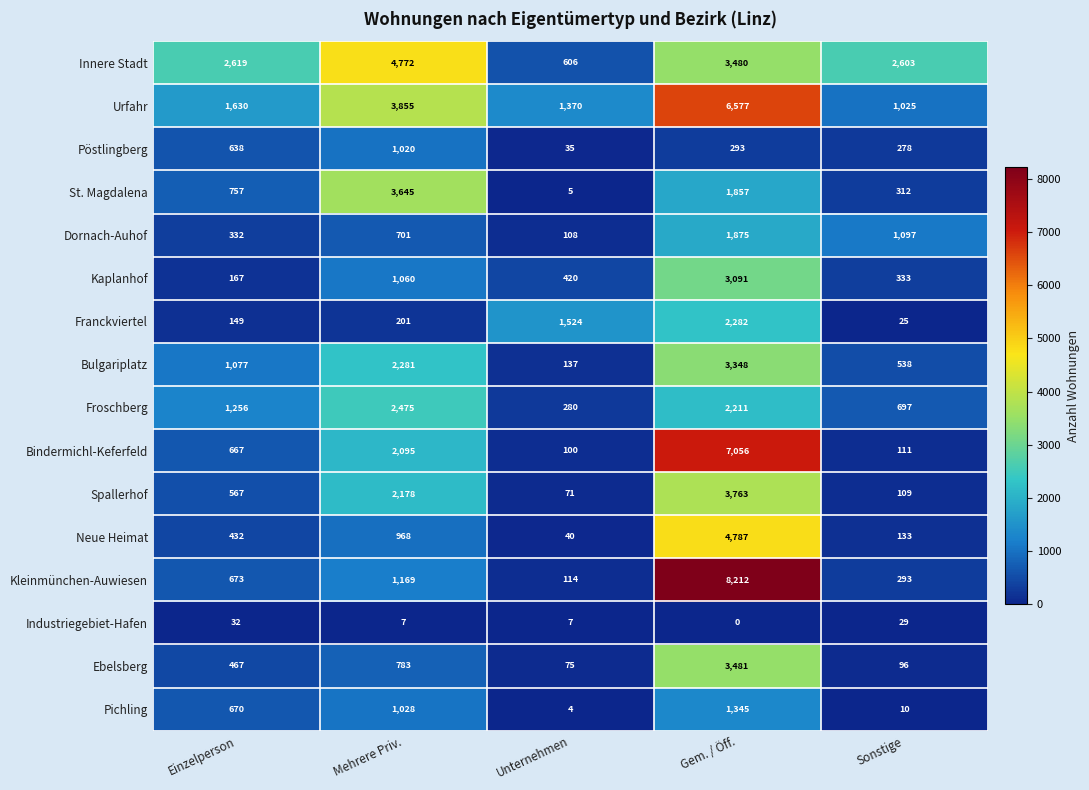

Which series changed the most between Unternehmen and Sonstige?

Innere Stadt